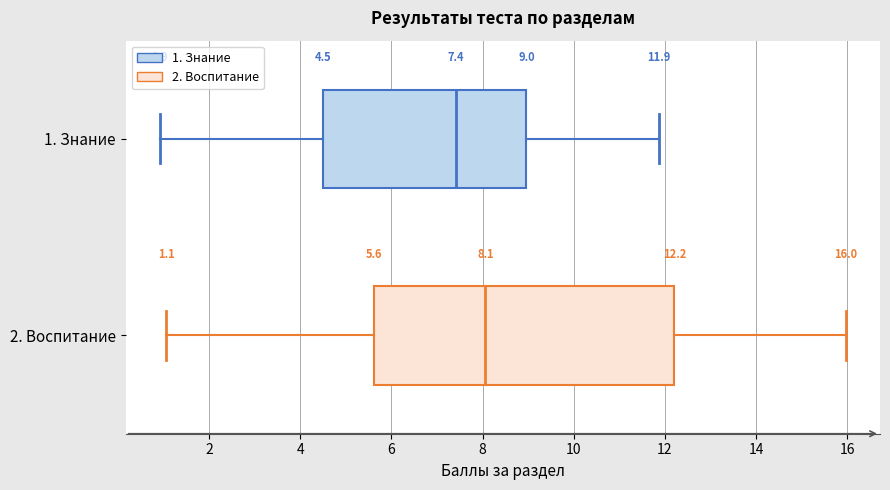

Comparing the boxes themselves (not the whiskers), which one is the widest?

2. Воспитание